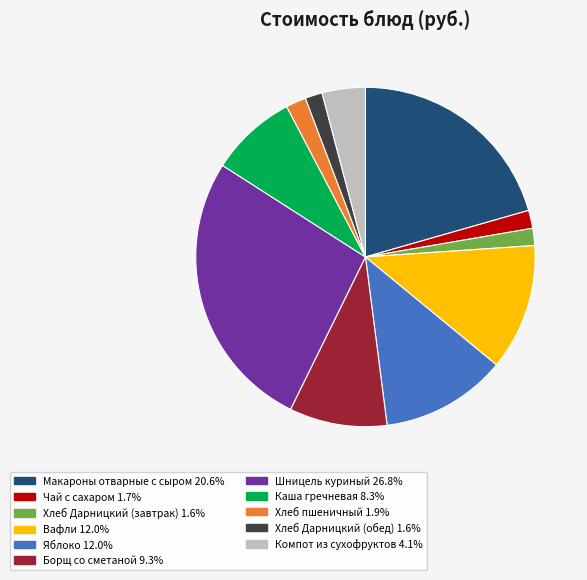

Does Хлеб Дарницкий (обед) represent more than half of the total?

No